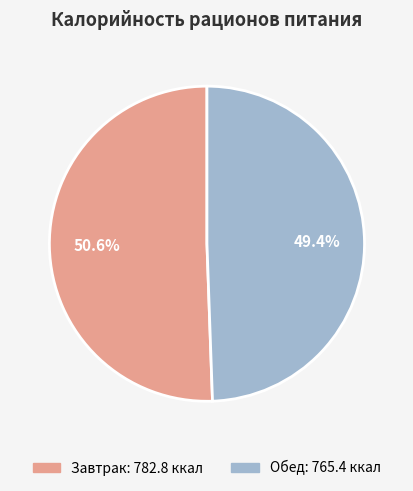

What percentage do Завтрак and Обед together represent?

100.0%